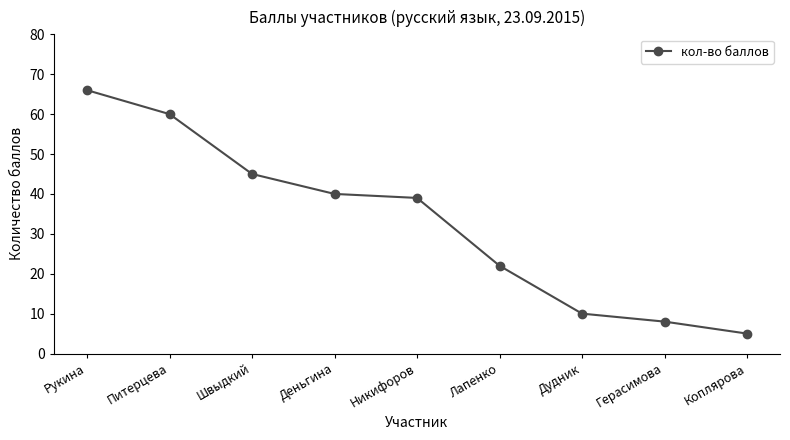

True or false: the data shows 9 at Коплярова.

False